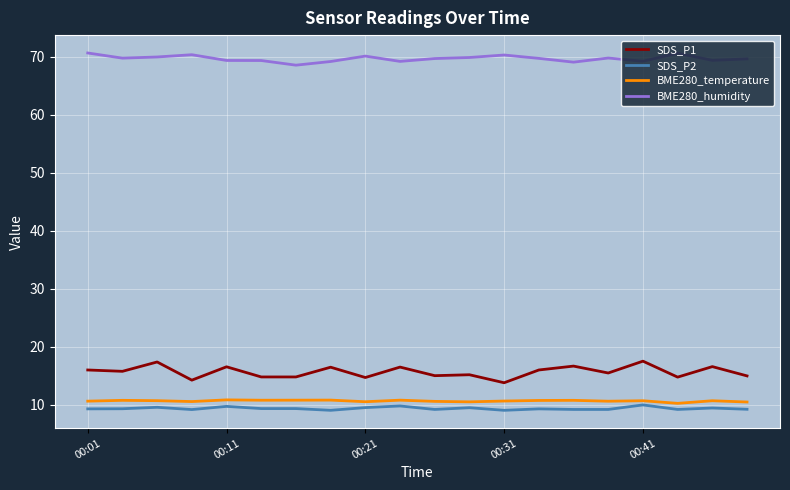

What is the minimum value for SDS_P2?

9.1